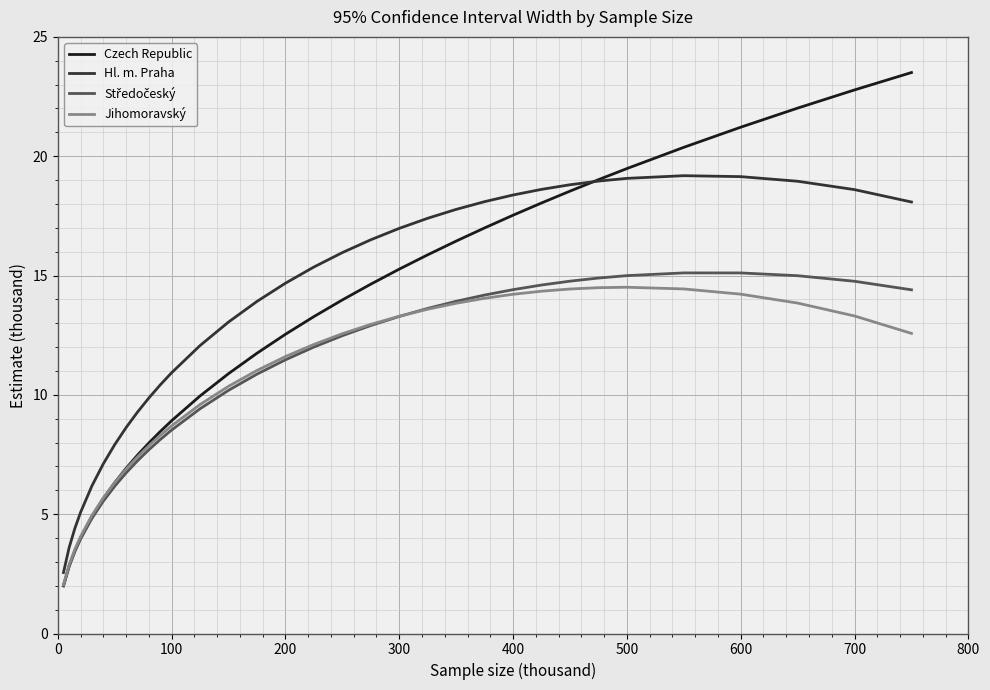

What is the maximum value for Hl. m. Praha?

19.2